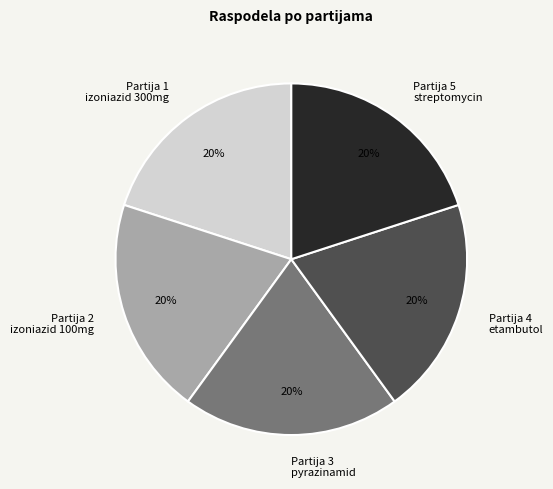

To the nearest percent, what portion does Partija 2 izoniazid 100mg represent?

20%